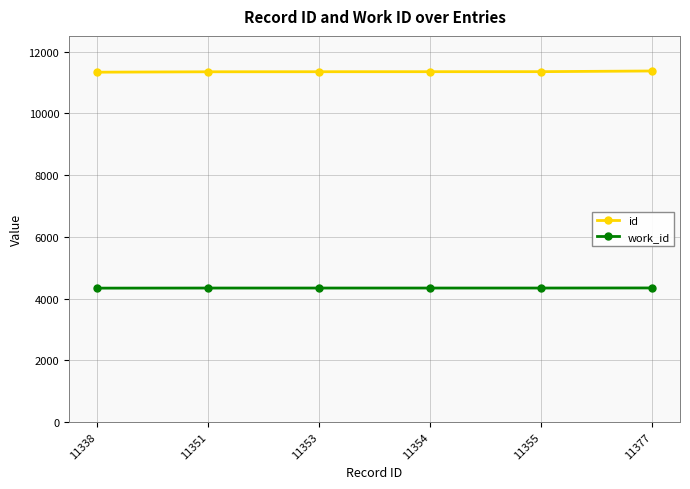

What is the difference between the highest and lowest values at 11355?

7015